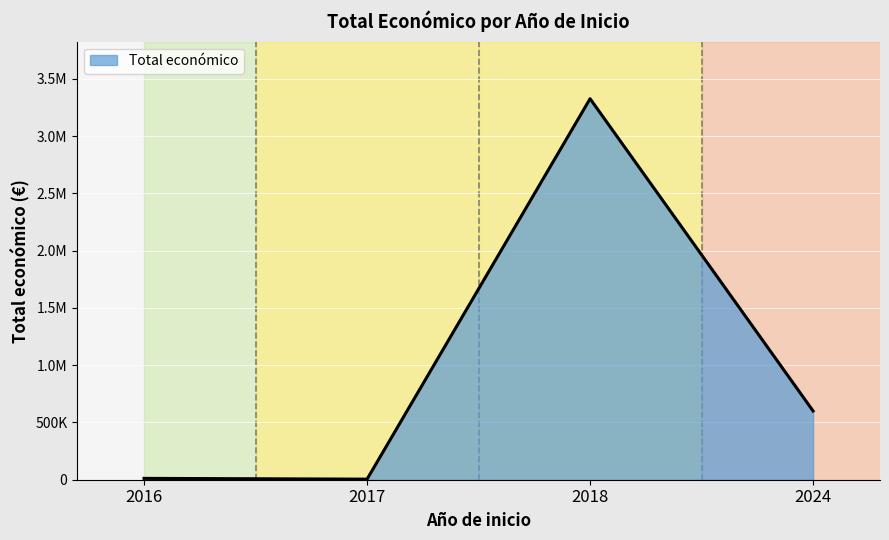

Is this an area chart (filled region under the line)?

Yes